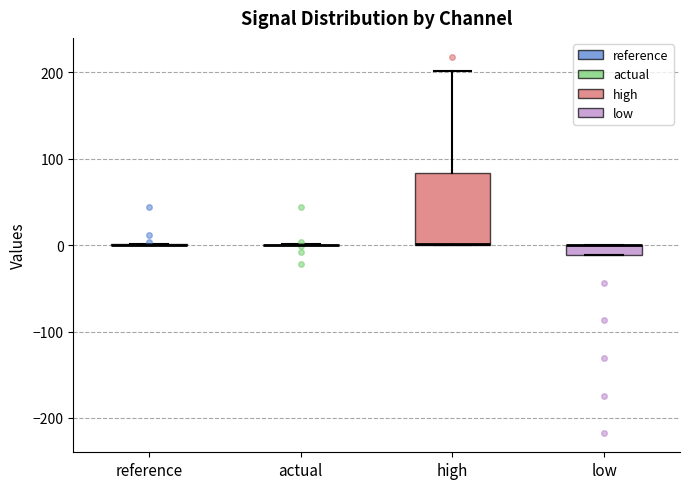

Which box is the tallest, from its lower edge to its upper edge?

high